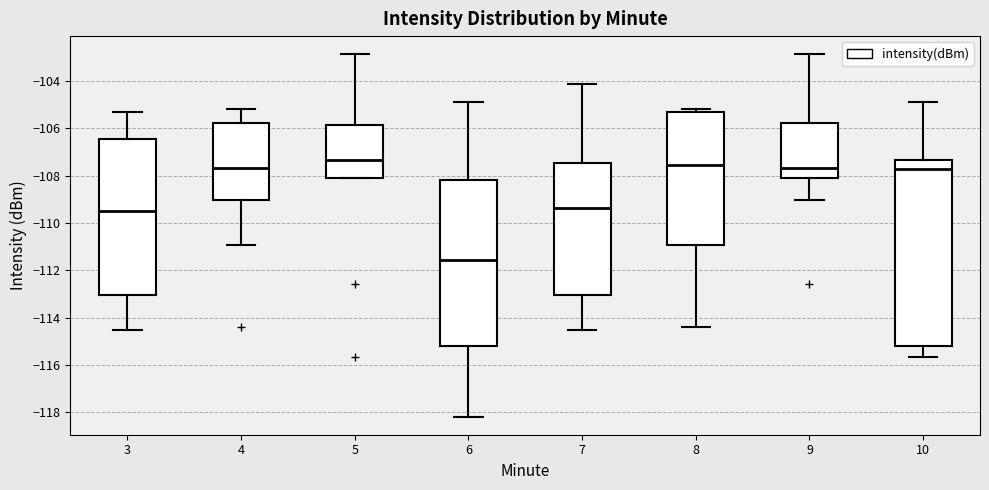

Where does the median line of the box at x = 8 sit on the y-axis? The values are not printed on the chart, so give them approximately, as read against the axis.

-107.6